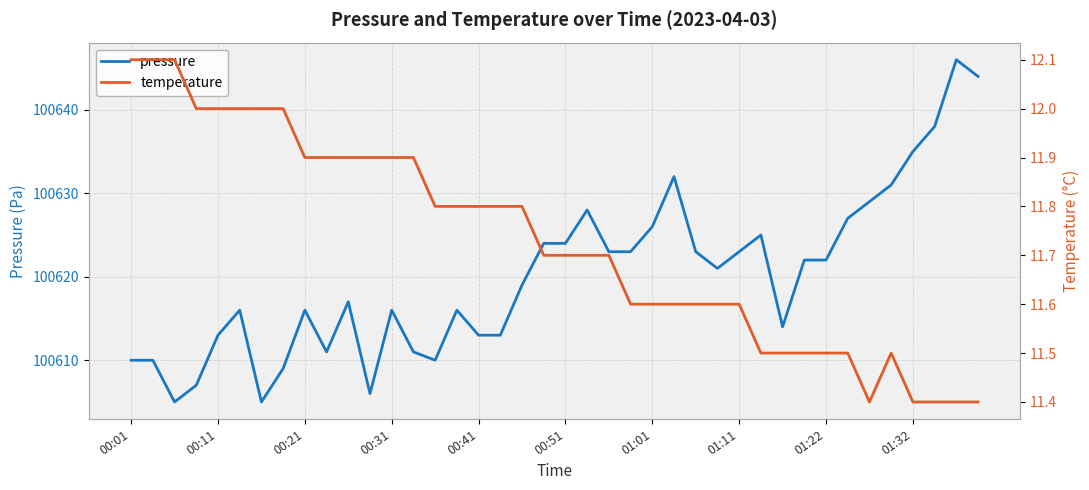

What is the maximum value for pressure?

100646